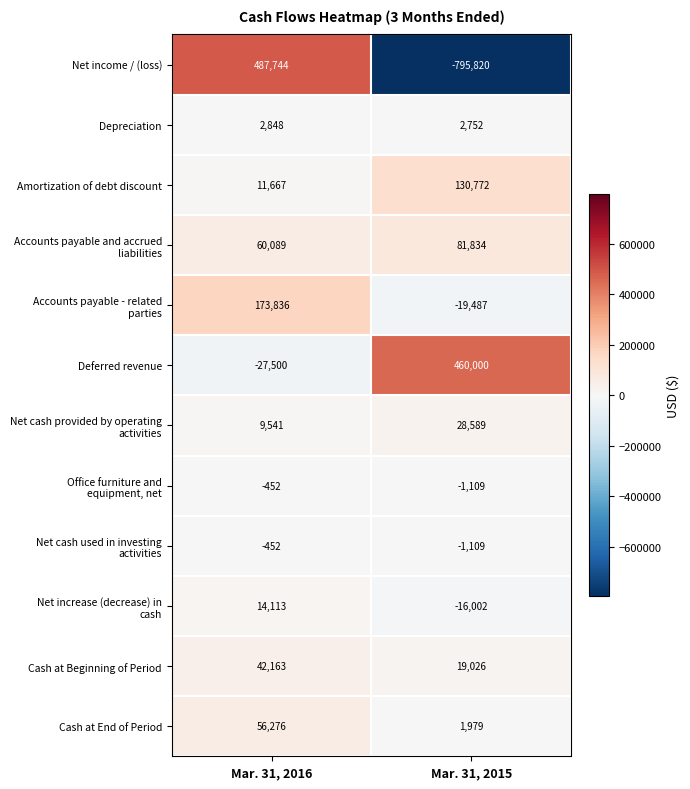

Is it true that Amortization of debt discount equals 6089 at Mar. 31, 2016?

False